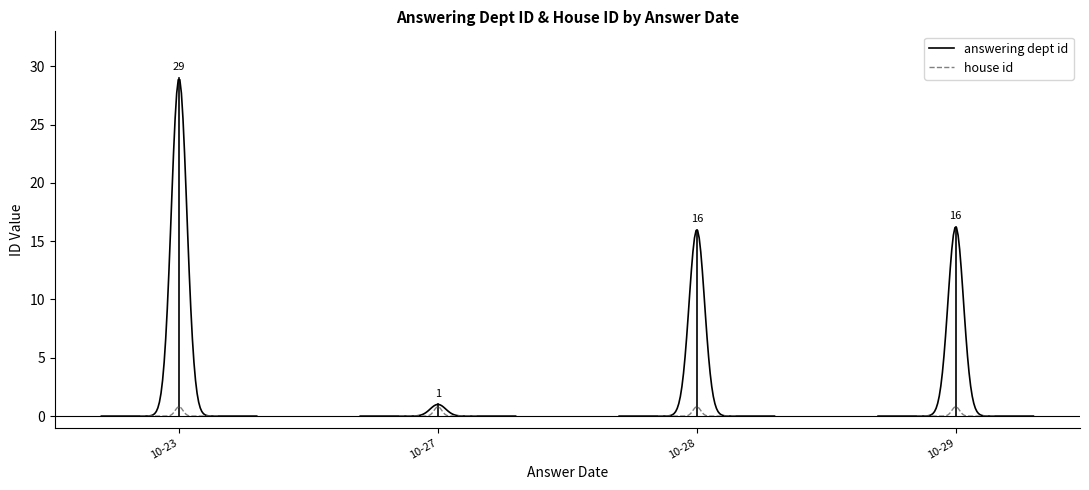

Rank the series by their average value, from highest to lowest.

answering dept id, house id